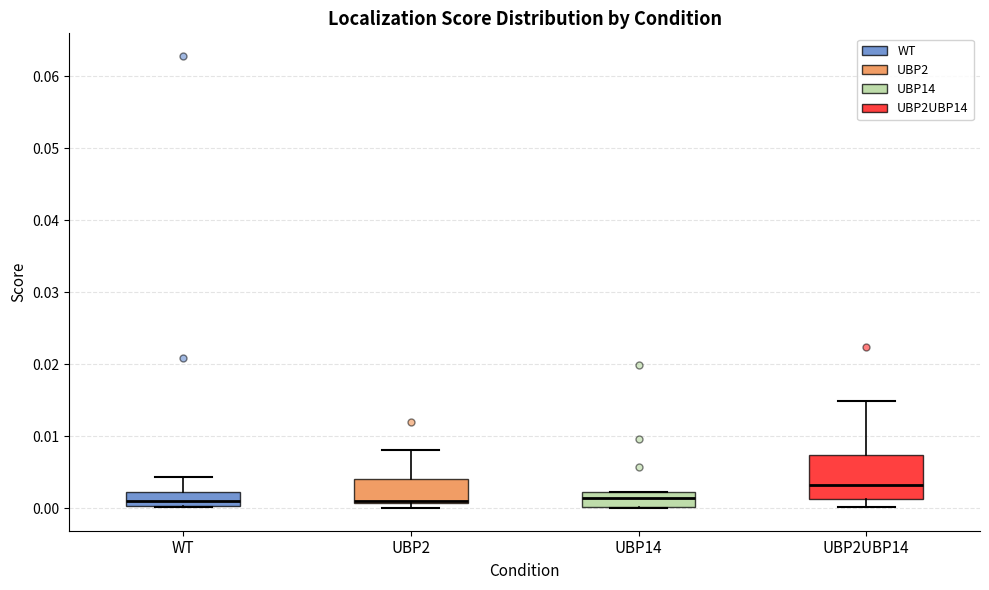

Which box is the tallest, from its lower edge to its upper edge?

UBP2UBP14